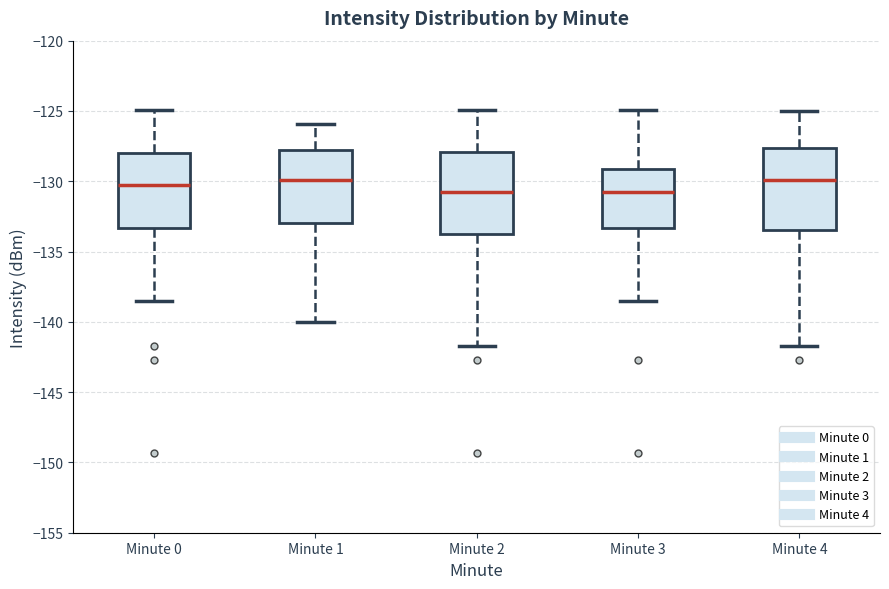

Reading left to right, read every box against the y-axis: the position of its median line, the range the box covers, and the ends of its whiskers. The values are not printed on the chart, so give them approximately, as read against the axis.

Minute 0: median -130.5, box -133.5 to -128.0, whiskers -138.5 to -125.0
Minute 1: median -130.0, box -133.0 to -128.0, whiskers -140.0 to -126.0
Minute 2: median -131.0, box -133.5 to -128.0, whiskers -141.5 to -125.0
Minute 3: median -131.0, box -133.5 to -129.0, whiskers -138.5 to -125.0
Minute 4: median -130.0, box -133.5 to -127.5, whiskers -141.5 to -125.0